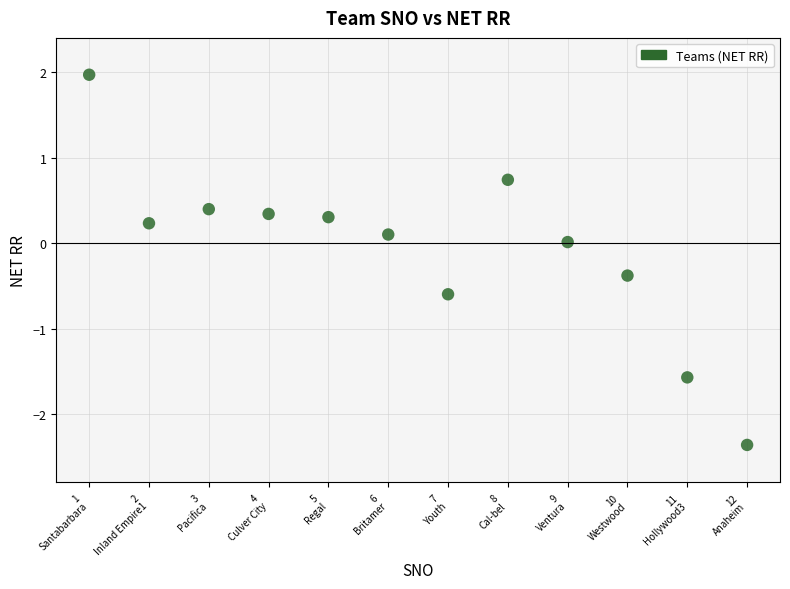

What is the average X value?

6.5